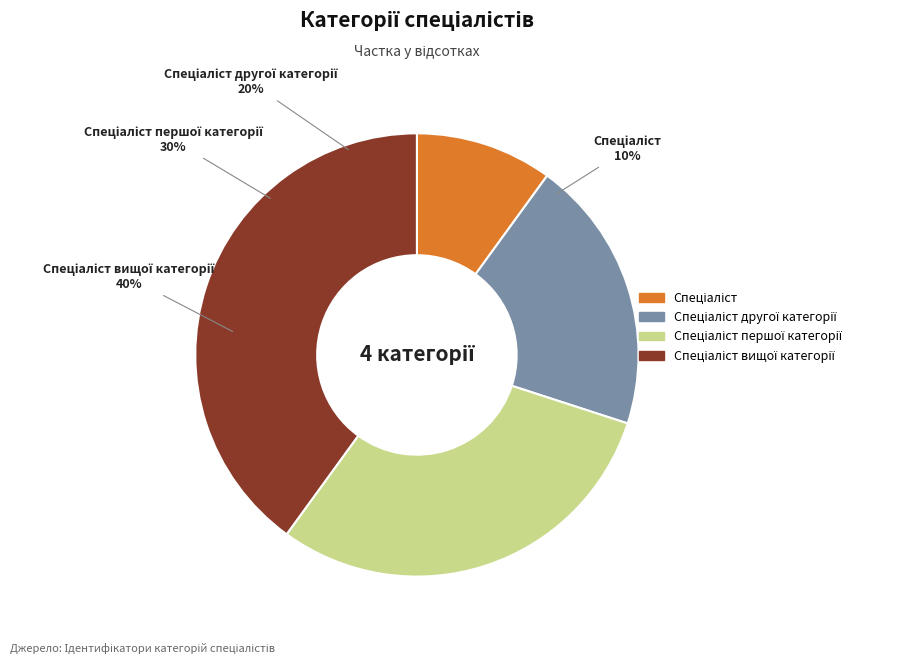

Is Спеціаліст the majority of the pie?

No